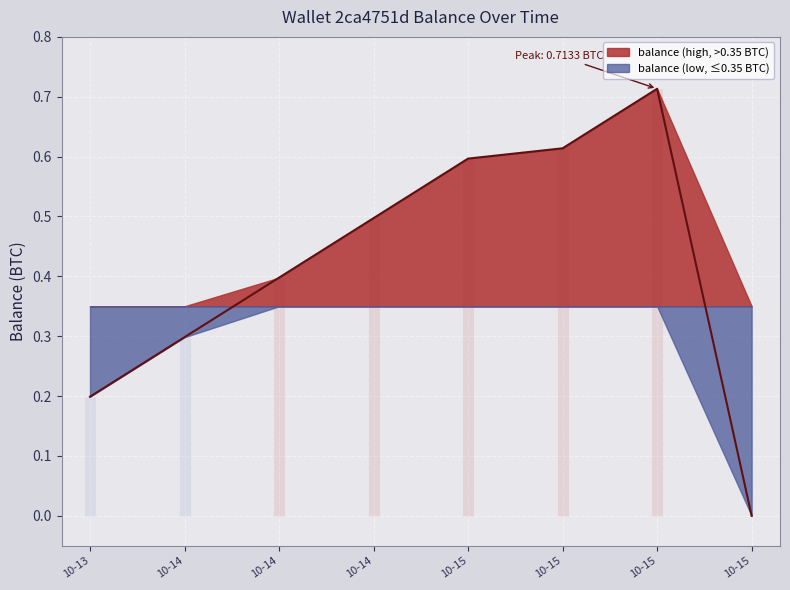

Is it true that the value at 10-15 is 1.0?

False